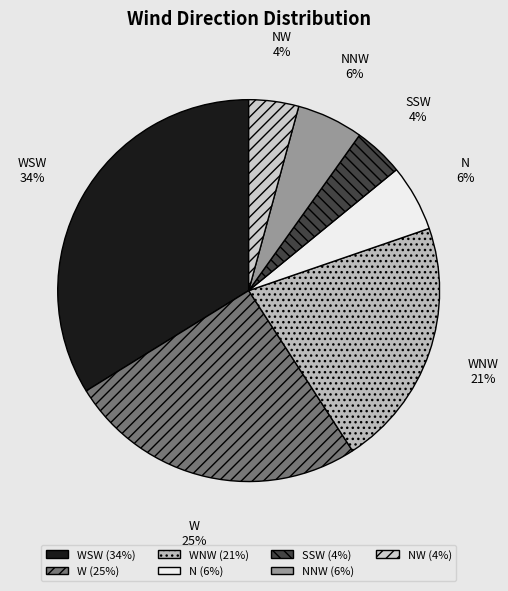

Is the sum of N and W greater than half?

No